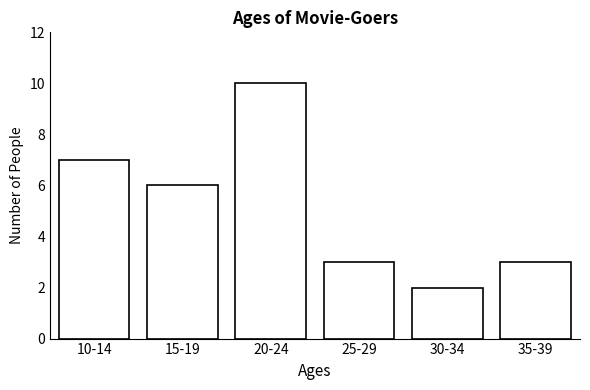

Reading right to left, what are all the values shown in this chart?

35-39=3	30-34=2	25-29=3	20-24=10	15-19=6	10-14=7